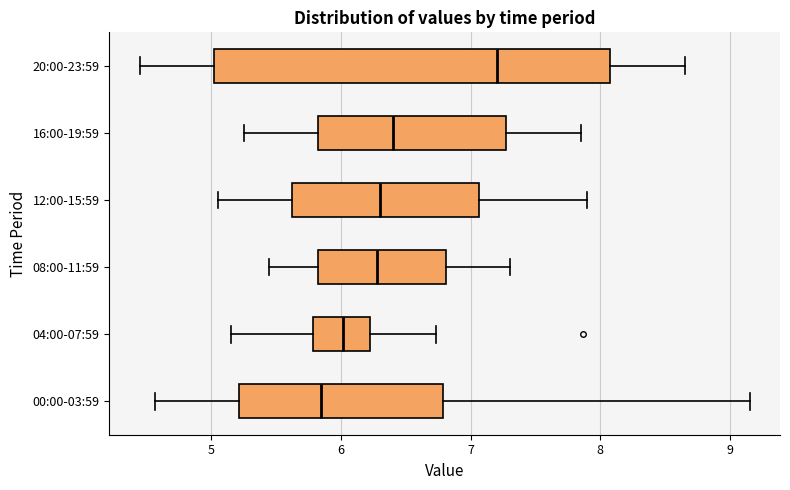

Reading bottom to top, transcribe this box plot: for each box, give where its median line is, the range the box spans, and where its two whiskers end, as read against the x-axis. The values are not printed on the chart, so give them approximately, as read against the axis.

00:00-03:59: median 5.9, box 5.2 to 6.8, whiskers 4.6 to 9.2
04:00-07:59: median 6.0, box 5.8 to 6.2, whiskers 5.2 to 6.7
08:00-11:59: median 6.3, box 5.8 to 6.8, whiskers 5.5 to 7.3
12:00-15:59: median 6.3, box 5.6 to 7.1, whiskers 5.1 to 7.9
16:00-19:59: median 6.4, box 5.8 to 7.3, whiskers 5.3 to 7.9
20:00-23:59: median 7.2, box 5.0 to 8.1, whiskers 4.5 to 8.7